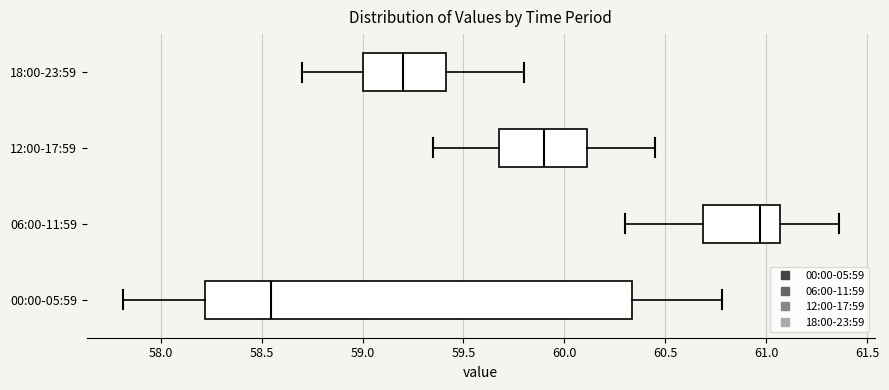

Where is the left edge of the box for 00:00-05:59 on the x-axis? The values are not printed on the chart, so give them approximately, as read against the axis.

58.20